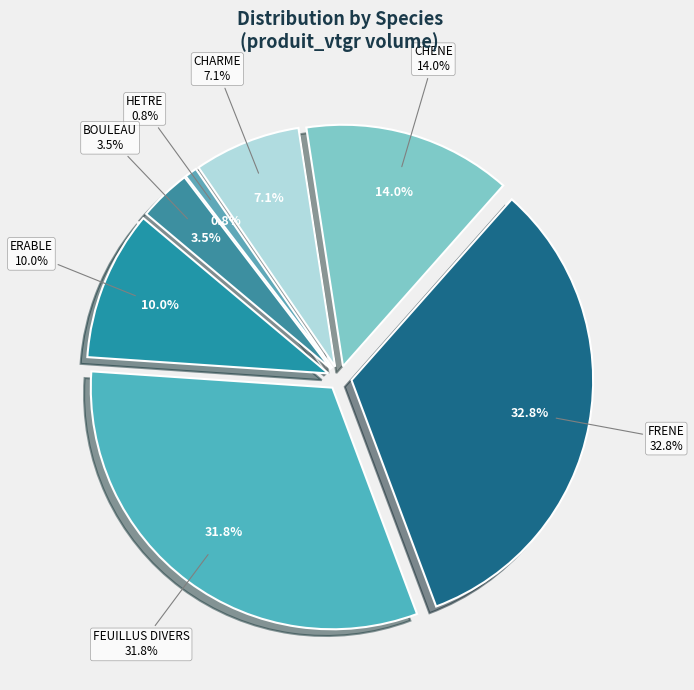

What is the largest slice in the pie chart?

FRENE